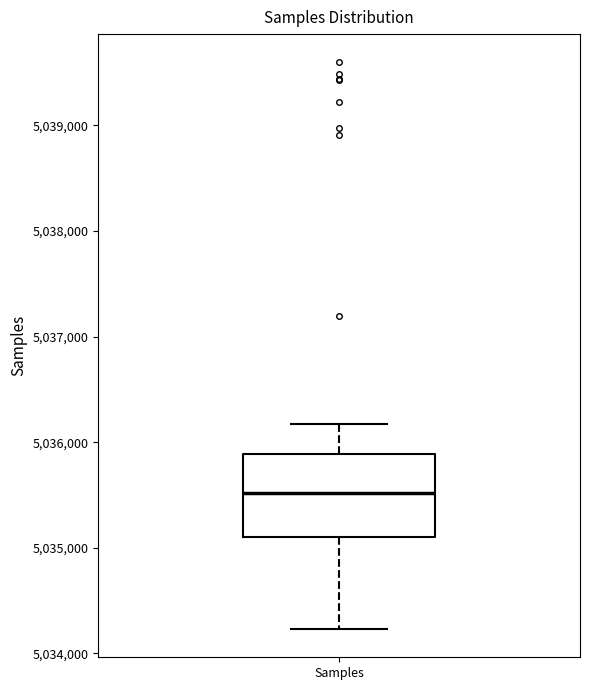

Transcribe this box plot: give where the median line is, the range the box spans, and where the two whiskers end, as read against the y-axis. The values are not printed on the chart, so give them approximately, as read against the axis.

median 5035500, box 5035100 to 5035900, whiskers 5034200 to 5036200